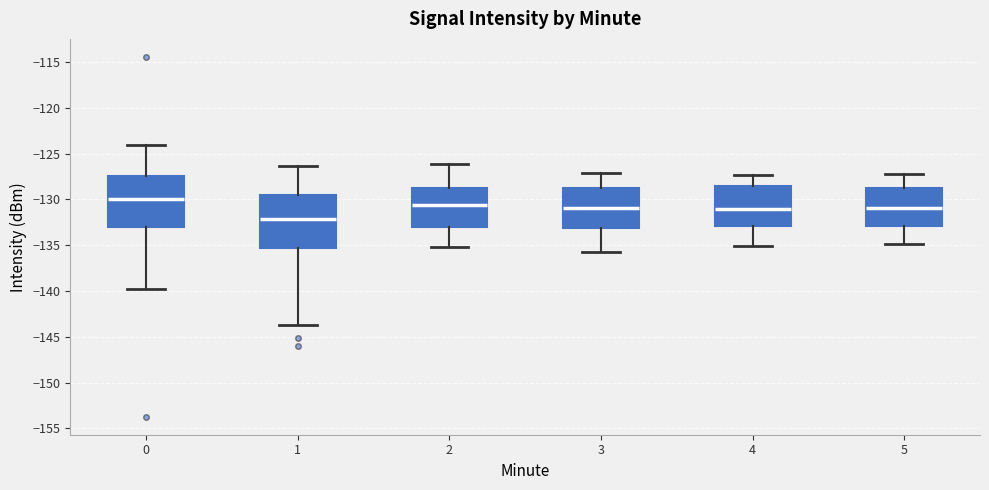

Reading left to right, read every box against the y-axis: the position of its median line, the range the box covers, and the ends of its whiskers. The values are not printed on the chart, so give them approximately, as read against the axis.

0: median -130.0, box -133.0 to -127.5, whiskers -140.0 to -124.0
1: median -132.0, box -135.5 to -129.5, whiskers -143.5 to -126.5
2: median -130.5, box -133.0 to -128.5, whiskers -135.0 to -126.0
3: median -131.0, box -133.0 to -128.5, whiskers -135.5 to -127.0
4: median -131.0, box -133.0 to -128.5, whiskers -135.0 to -127.5
5: median -131.0, box -133.0 to -128.5, whiskers -135.0 to -127.0